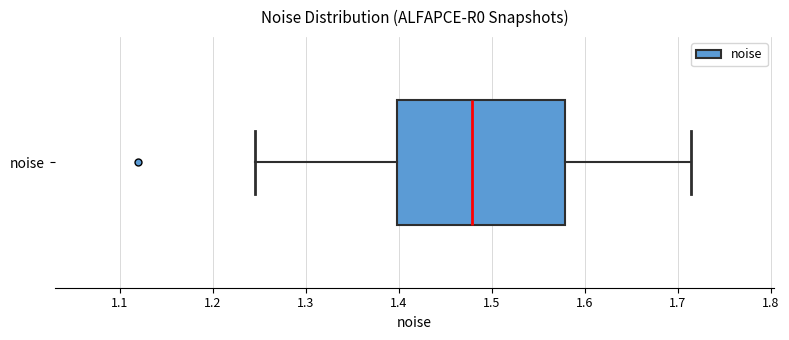

Where is the right edge of the box for noise on the x-axis? The values are not printed on the chart, so give them approximately, as read against the axis.

1.58